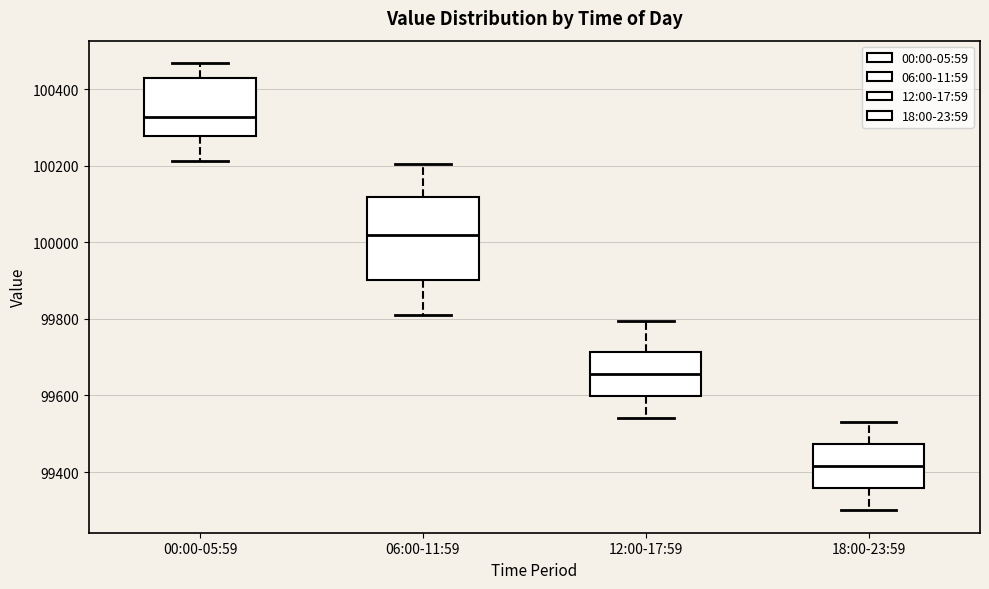

Reading left to right, transcribe this box plot: for each box, give where its median line is, the range the box spans, and where its two whiskers end, as read against the y-axis. The values are not printed on the chart, so give them approximately, as read against the axis.

00:00-05:59: median 100320, box 100280 to 100420, whiskers 100220 to 100460
06:00-11:59: median 100020, box 99900 to 100120, whiskers 99820 to 100200
12:00-17:59: median 99660, box 99600 to 99720, whiskers 99540 to 99800
18:00-23:59: median 99420, box 99360 to 99480, whiskers 99300 to 99540